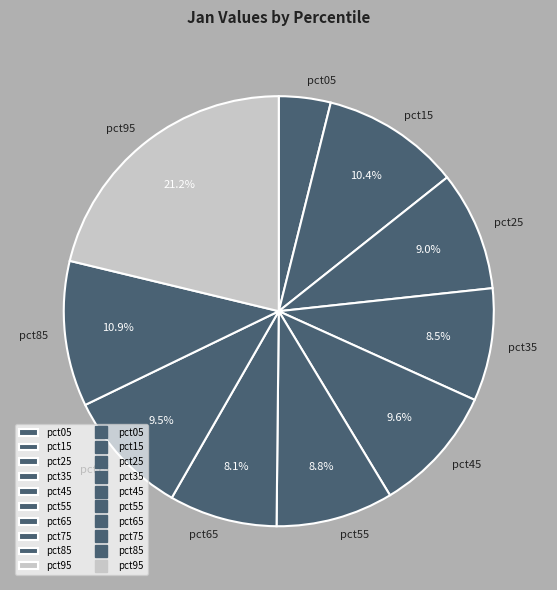

Count the number of slices in the pie.

10